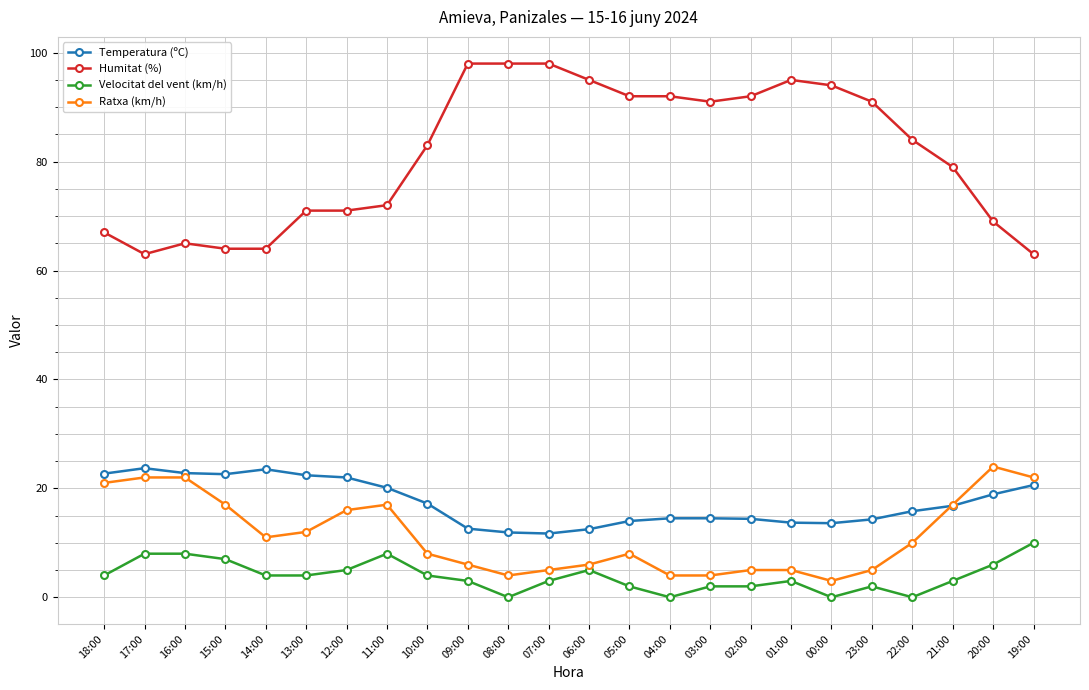

True or false: Ratxa (km/h) and Temperatura (ºC) intersect in this chart.

True